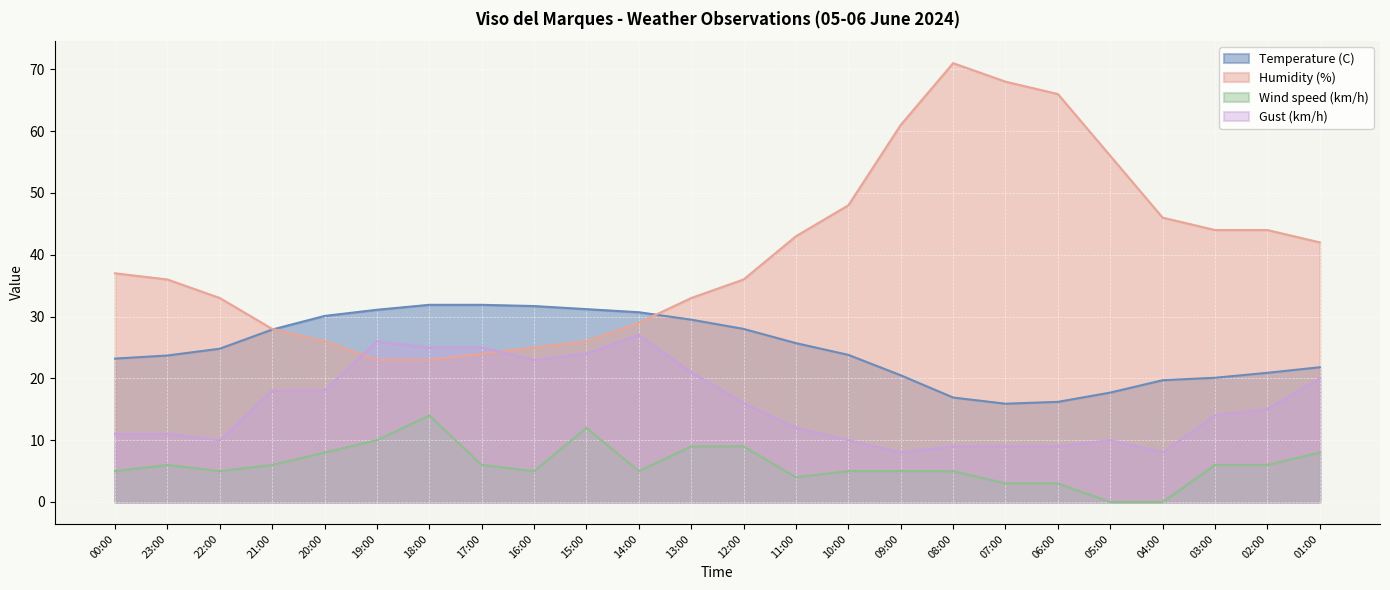

True or false: Temperature (C) and Wind speed (km/h) cross at least once.

False